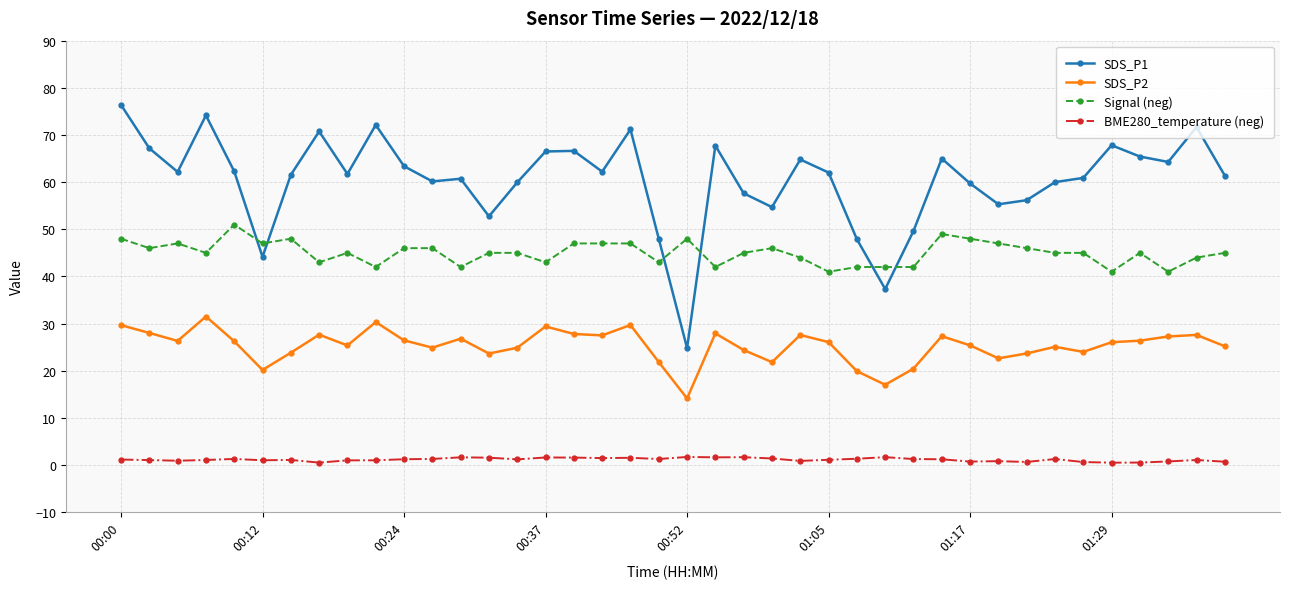

True or false: SDS_P2 and BME280_temperature (neg) cross at least once.

False